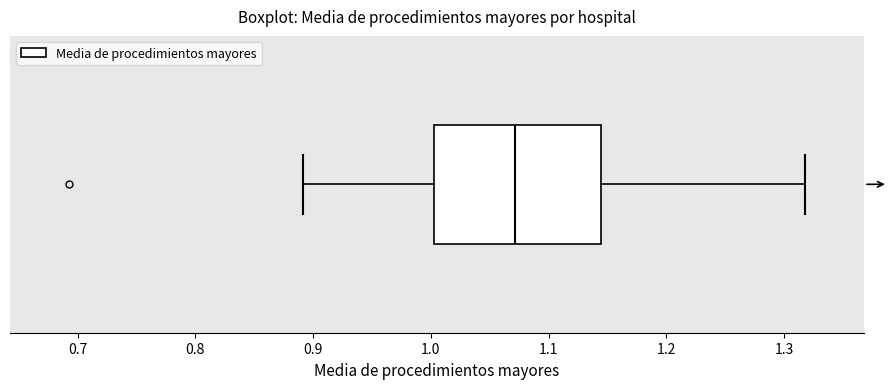

Where does the median line of the box sit on the x-axis? The values are not printed on the chart, so give them approximately, as read against the axis.

1.07